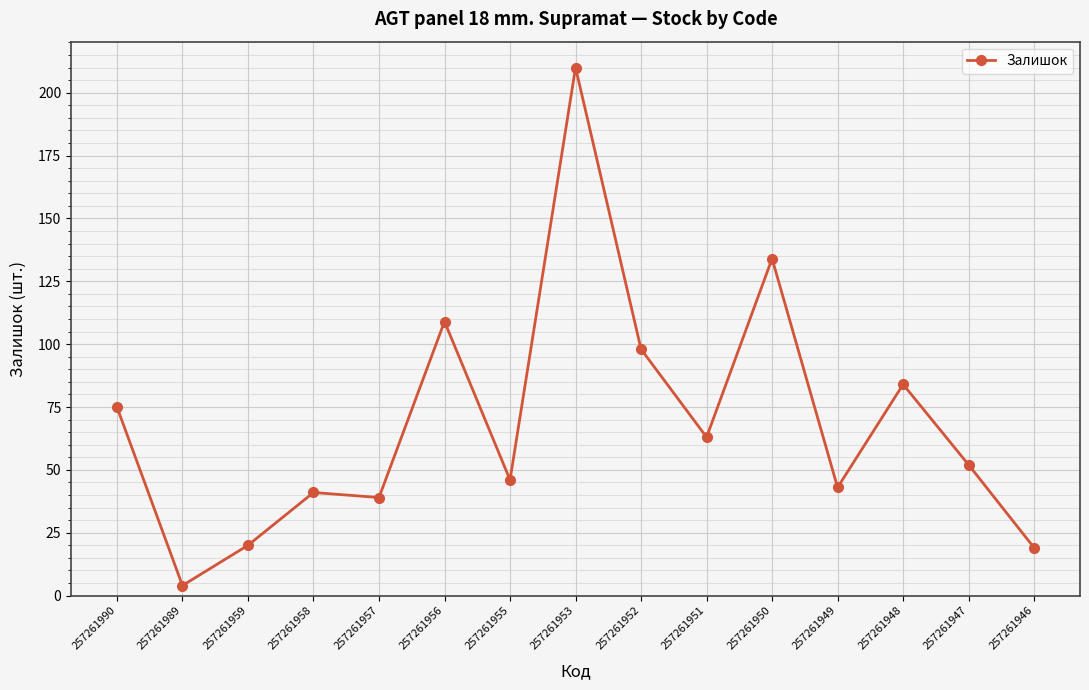

Which has a higher value, 257261958 or 257261948?

257261948